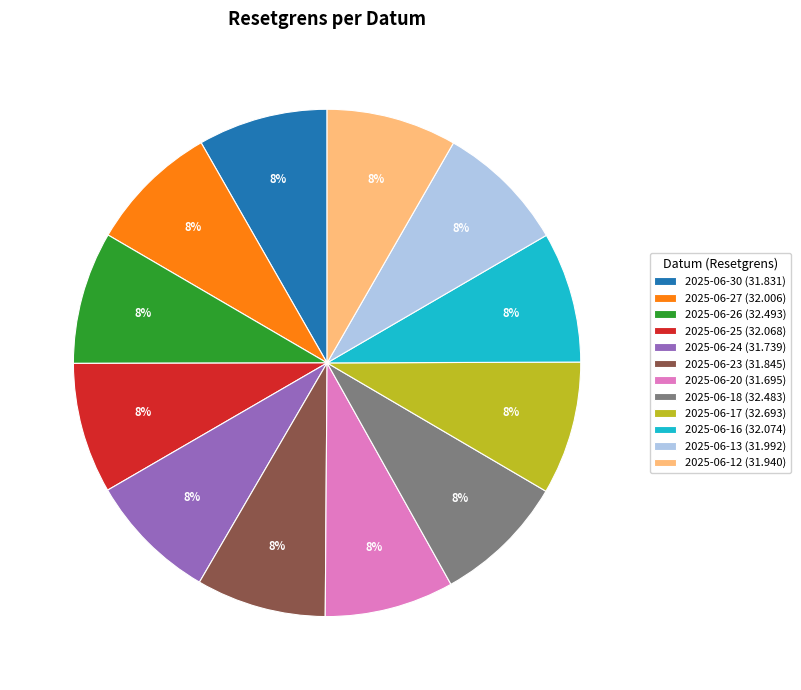

To the nearest percent, what is the average slice percentage?

8%